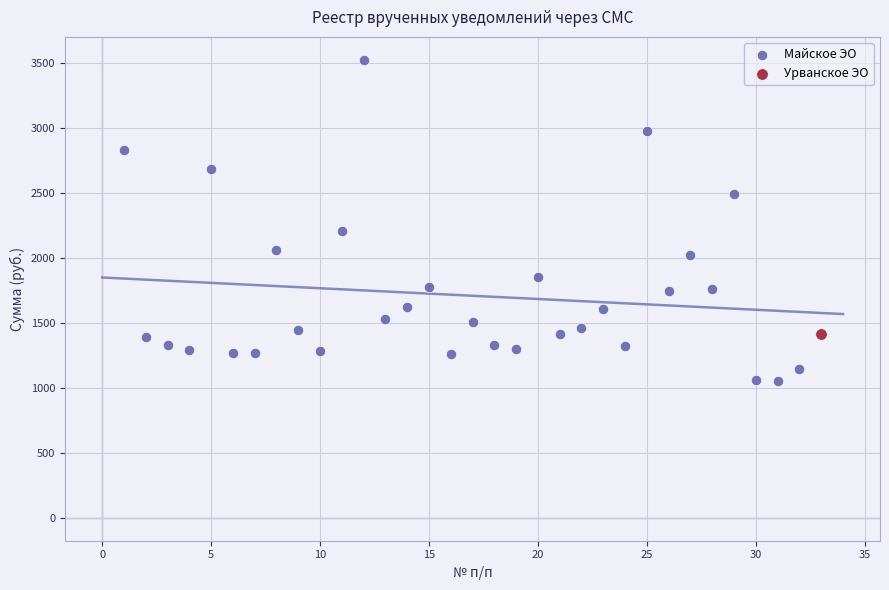

What are all the series names shown in the legend?

Майское ЭО, Урванское ЭО